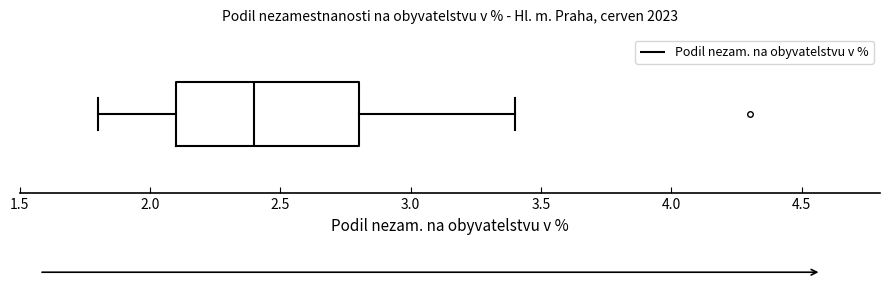

Read this box plot against the x-axis: the position of the median line, the range covered by the box, and the ends of both whiskers. The values are not printed on the chart, so give them approximately, as read against the axis.

median 2.4, box 2.1 to 2.8, whiskers 1.8 to 3.4